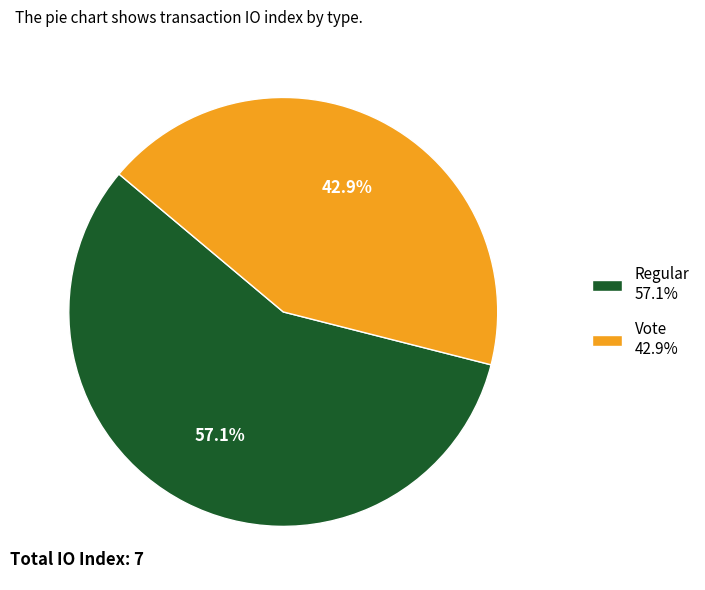

To the nearest percent, what portion does Regular represent?

57%